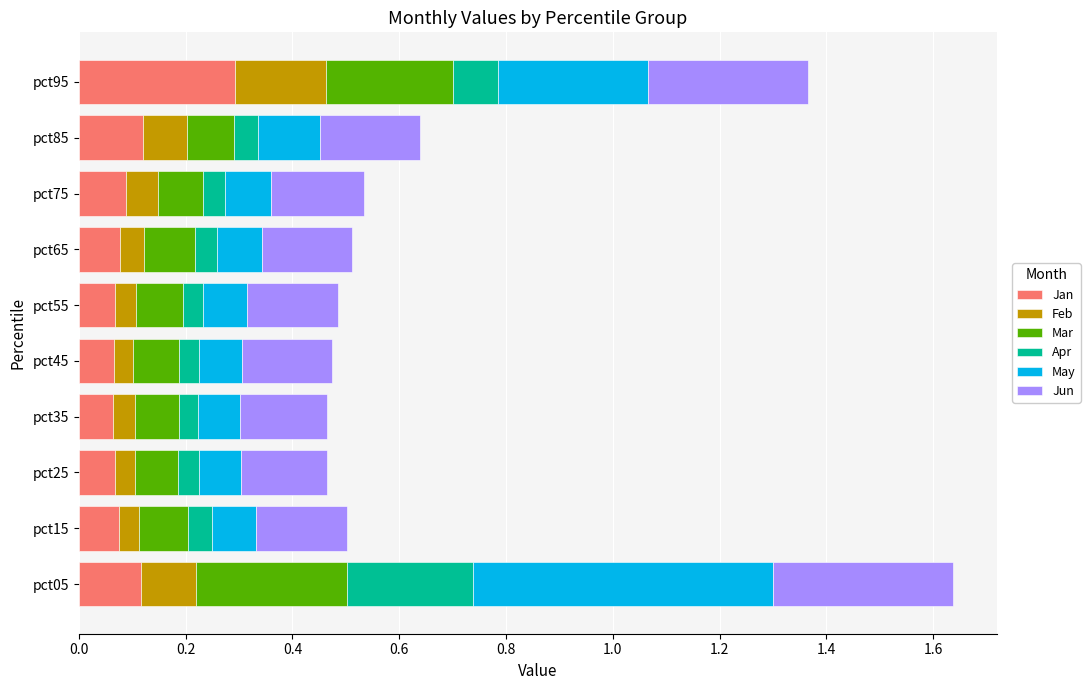

The Jan series shows 0.1 at pct45. True or false?

True